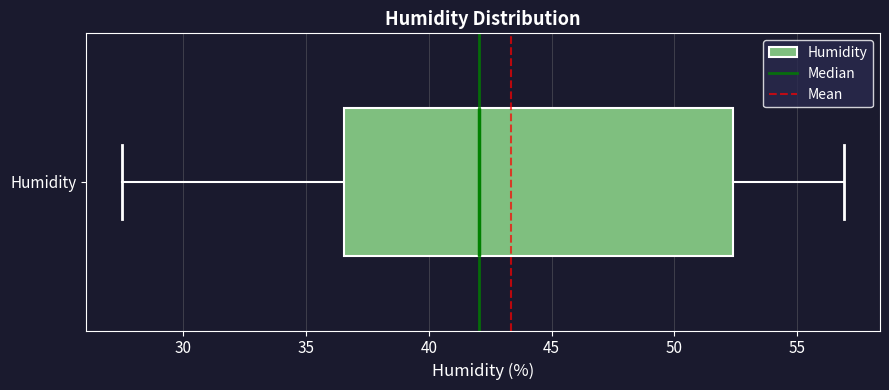

Where is the right edge of the box for Humidity on the x-axis? The values are not printed on the chart, so give them approximately, as read against the axis.

52.5